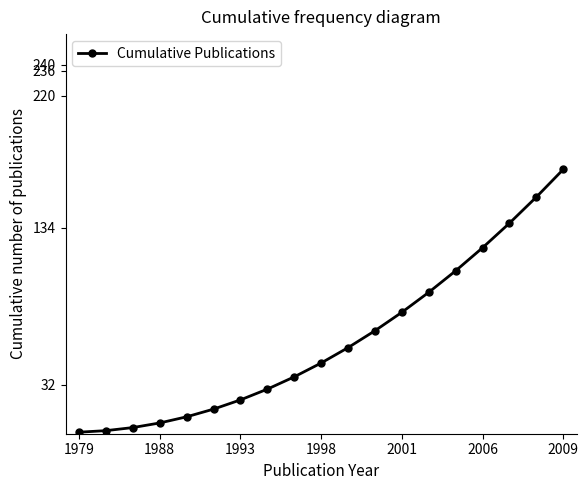

What is the average value?

61